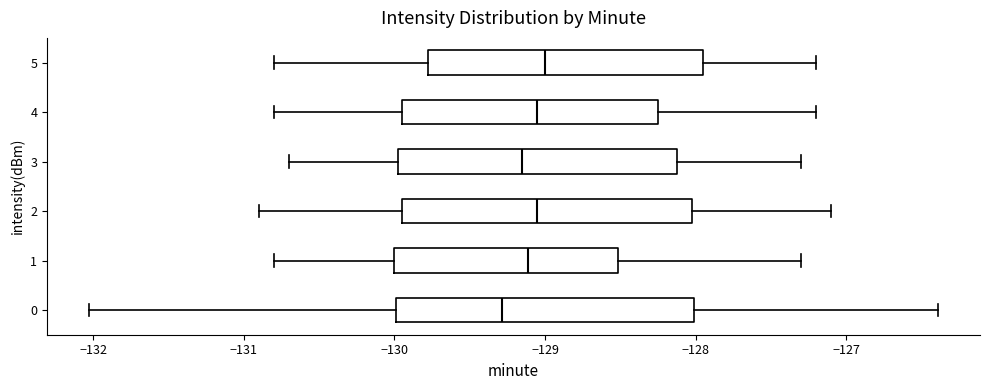

Reading bottom to top, read every box against the x-axis: the position of its median line, the range the box covers, and the ends of its whiskers. The values are not printed on the chart, so give them approximately, as read against the axis.

0: median -129.3, box -130.0 to -128.0, whiskers -132.0 to -126.4
1: median -129.1, box -130.0 to -128.5, whiskers -130.8 to -127.3
2: median -129.0, box -129.9 to -128.0, whiskers -130.9 to -127.1
3: median -129.1, box -130.0 to -128.1, whiskers -130.7 to -127.3
4: median -129.0, box -129.9 to -128.2, whiskers -130.8 to -127.2
5: median -129.0, box -129.8 to -127.9, whiskers -130.8 to -127.2